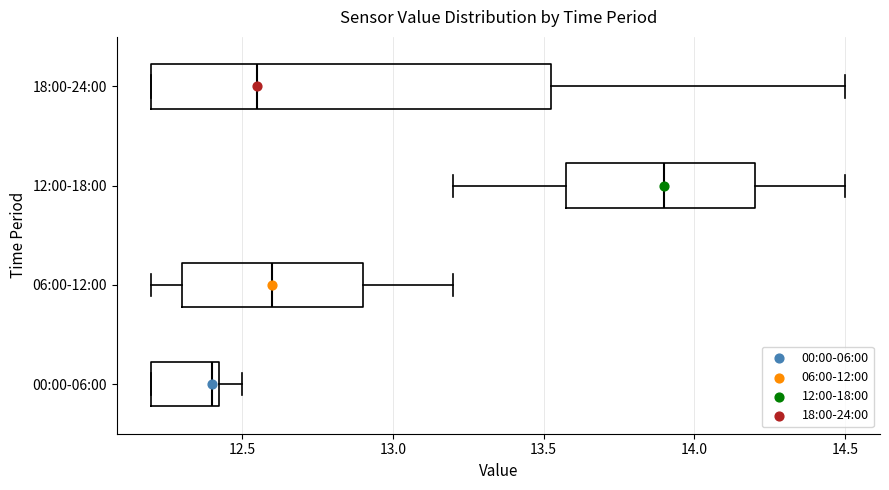

Which box's median line is the furthest to the left?

00:00-06:00